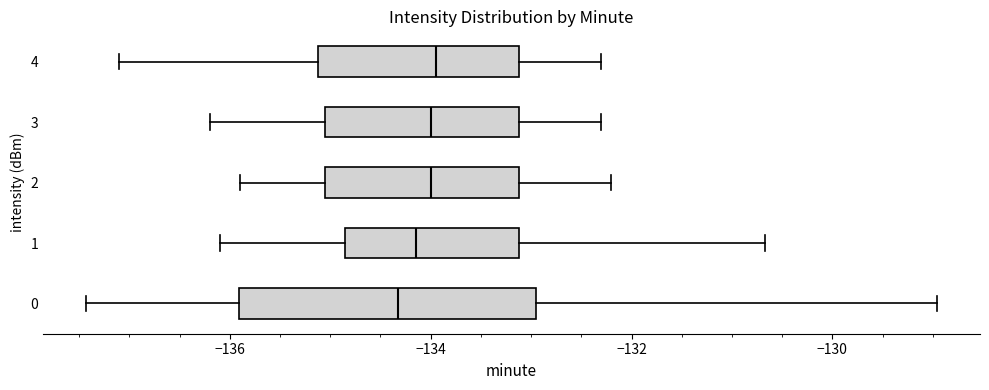

Reading bottom to top, read every box against the x-axis: the position of its median line, the range the box covers, and the ends of its whiskers. The values are not printed on the chart, so give them approximately, as read against the axis.

0: median -134.4, box -136.0 to -133.0, whiskers -137.4 to -129.0
1: median -134.2, box -134.8 to -133.2, whiskers -136.0 to -130.6
2: median -134.0, box -135.0 to -133.2, whiskers -135.8 to -132.2
3: median -134.0, box -135.0 to -133.2, whiskers -136.2 to -132.2
4: median -134.0, box -135.2 to -133.2, whiskers -137.0 to -132.2